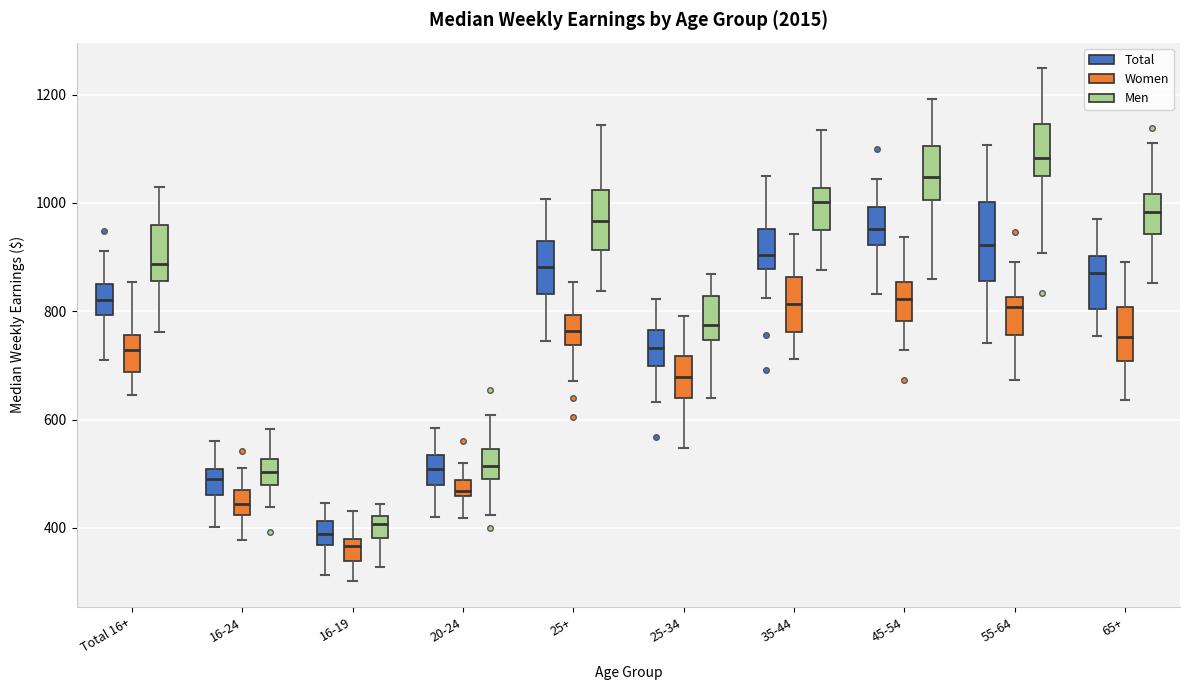

Where does the median line of the box for 35-44 (Women) sit on the y-axis? The values are not printed on the chart, so give them approximately, as read against the axis.

820